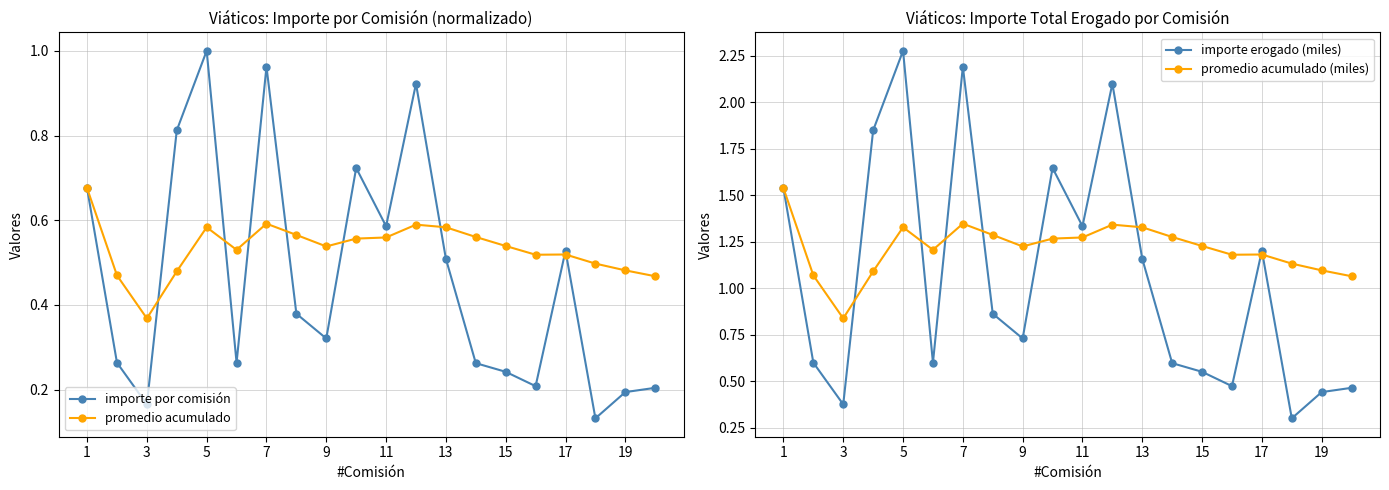

At which category does importe erogado (miles) reach its first local peak?

5